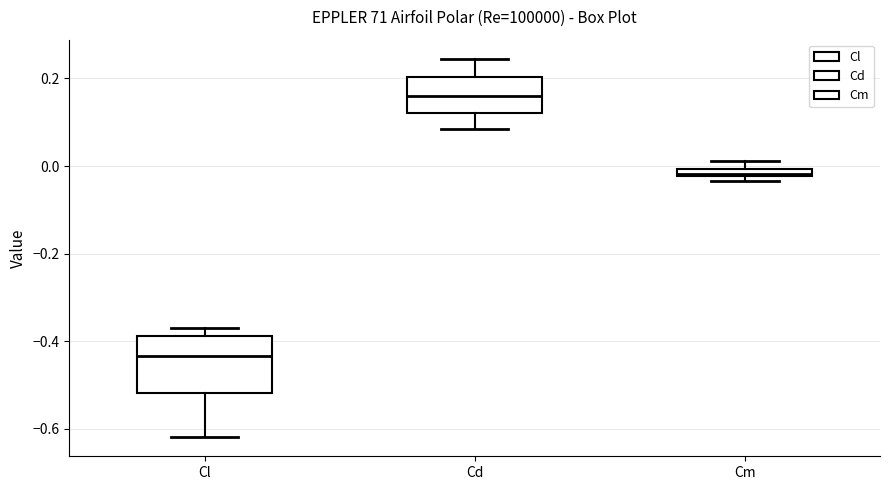

Where is the upper edge of the box for Cm on the y-axis? The values are not printed on the chart, so give them approximately, as read against the axis.

0.00